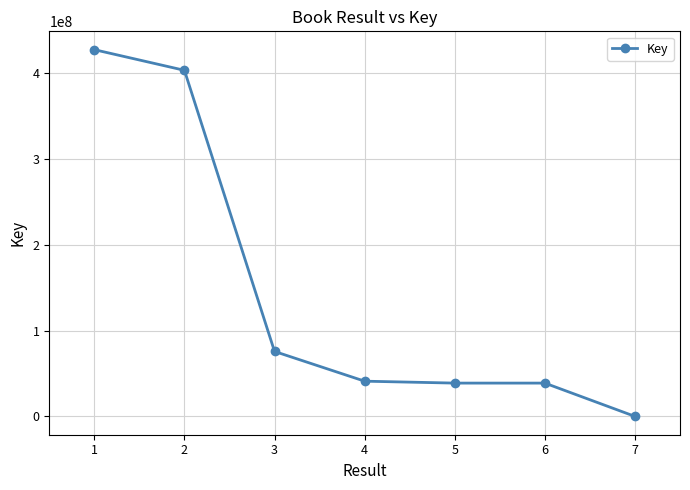

What is the average value?

146322604